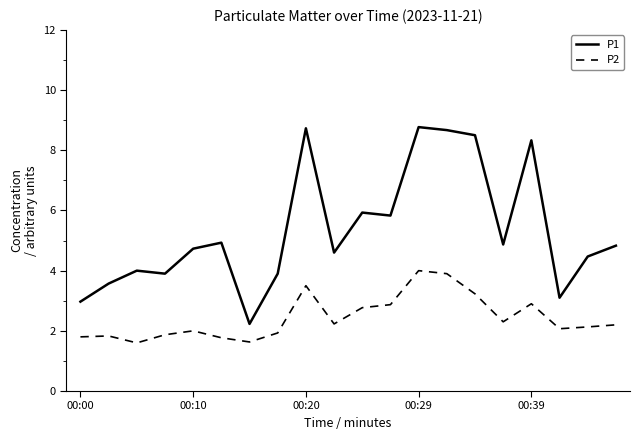

How many lines are shown in the chart?

2